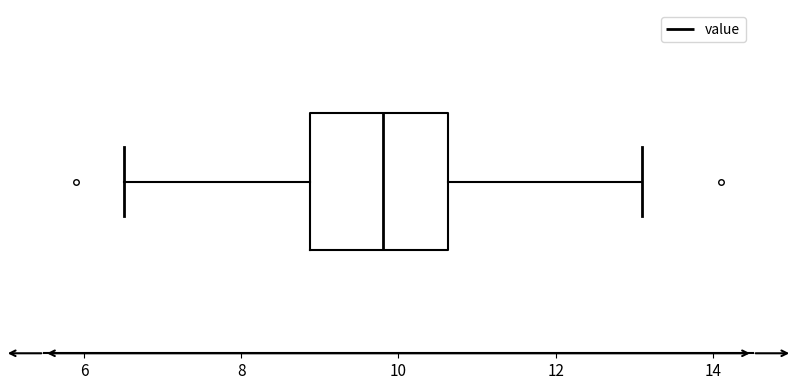

Transcribe this box plot: give where the median line is, the range the box spans, and where the two whiskers end, as read against the x-axis. The values are not printed on the chart, so give them approximately, as read against the axis.

median 9.8, box 8.8 to 10.6, whiskers 6.6 to 13.2